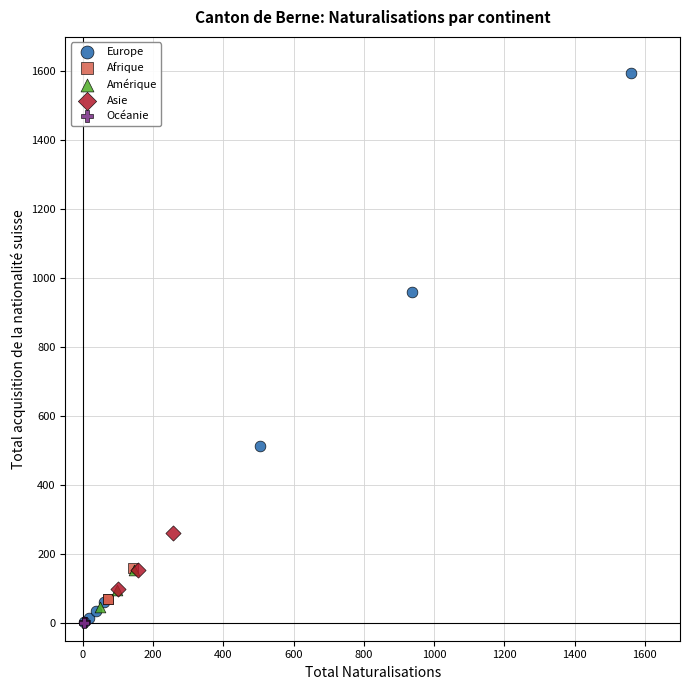

Which series has the largest Y range (max minus min)?

Europe